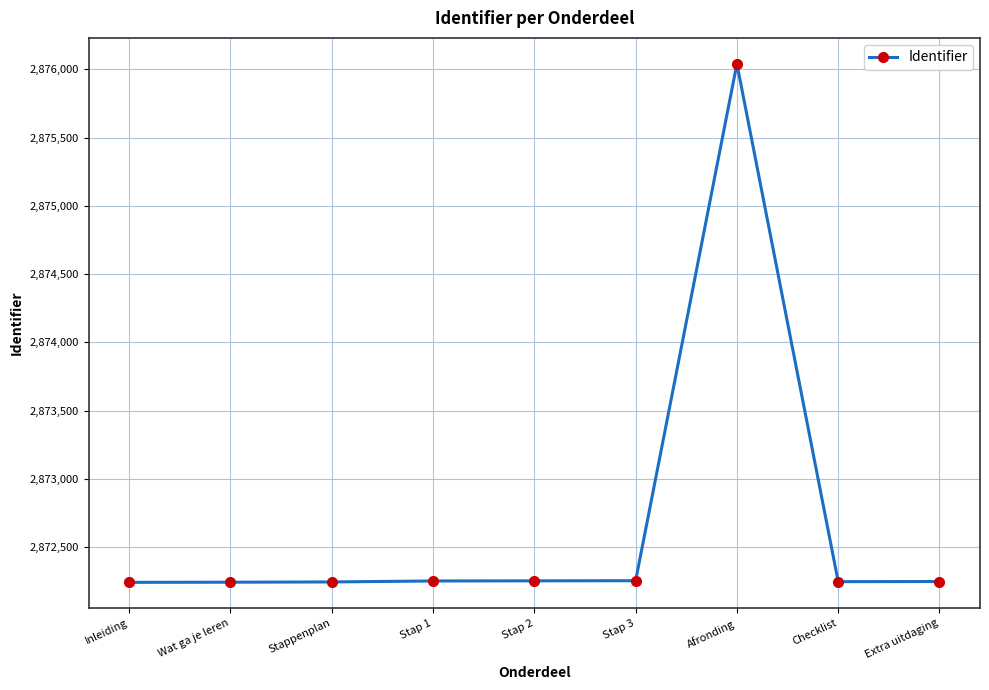

Is it true that the value at Stap 2 is 2872254?

True